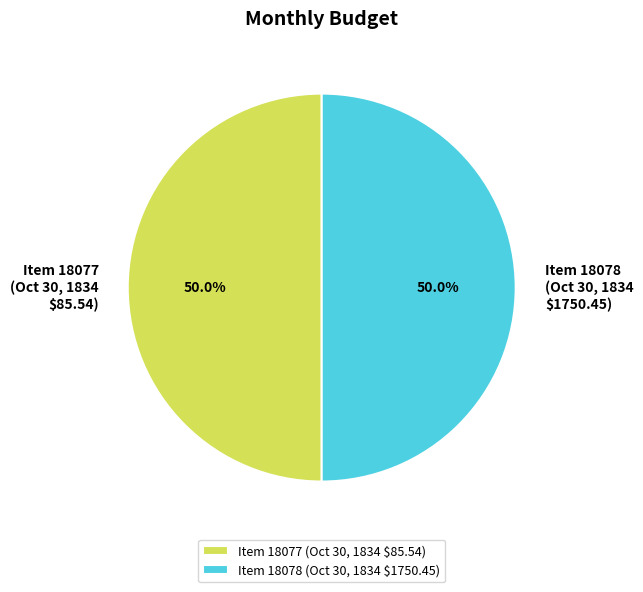

What percentage is NOT represented by Item 18078 (Oct 30, 1834 $1750.45)?

50.0%